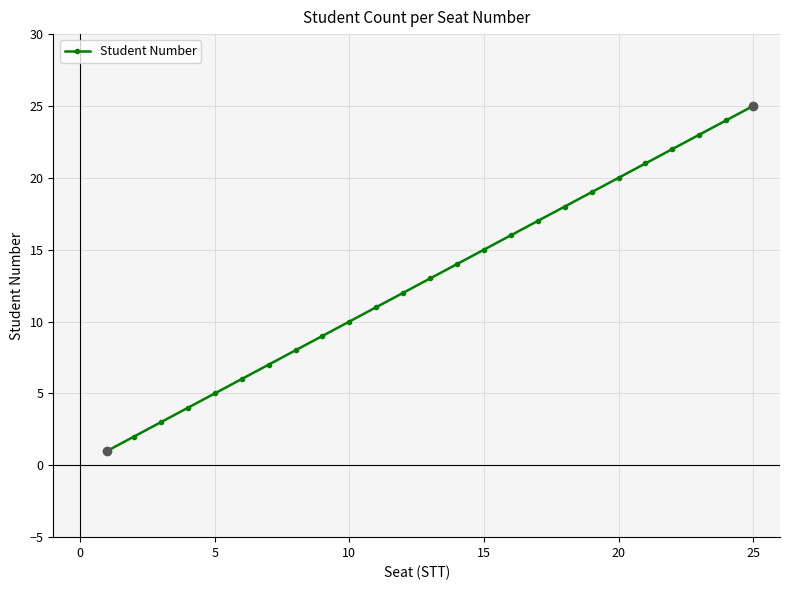

What is the difference between the maximum and minimum values?

24